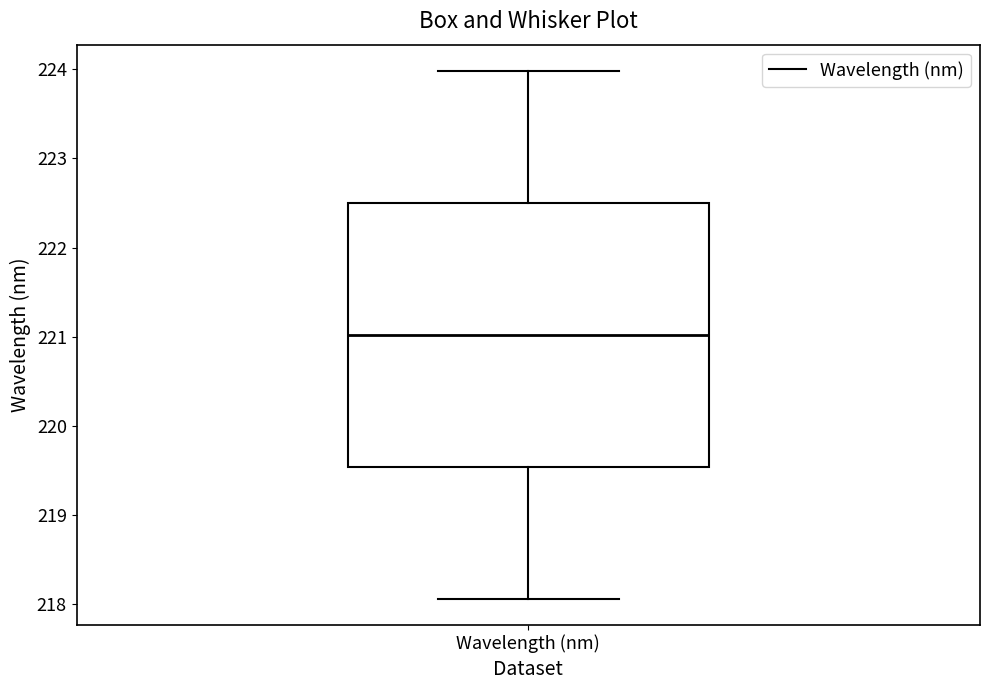

Read this box plot against the y-axis: the position of the median line, the range covered by the box, and the ends of both whiskers. The values are not printed on the chart, so give them approximately, as read against the axis.

median 221.0, box 219.5 to 222.5, whiskers 218.1 to 224.0